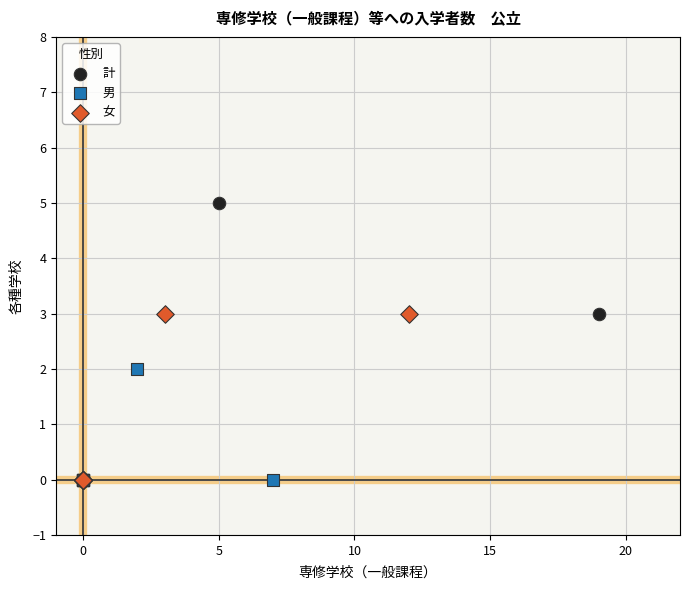

Which series contains the highest Y value?

計